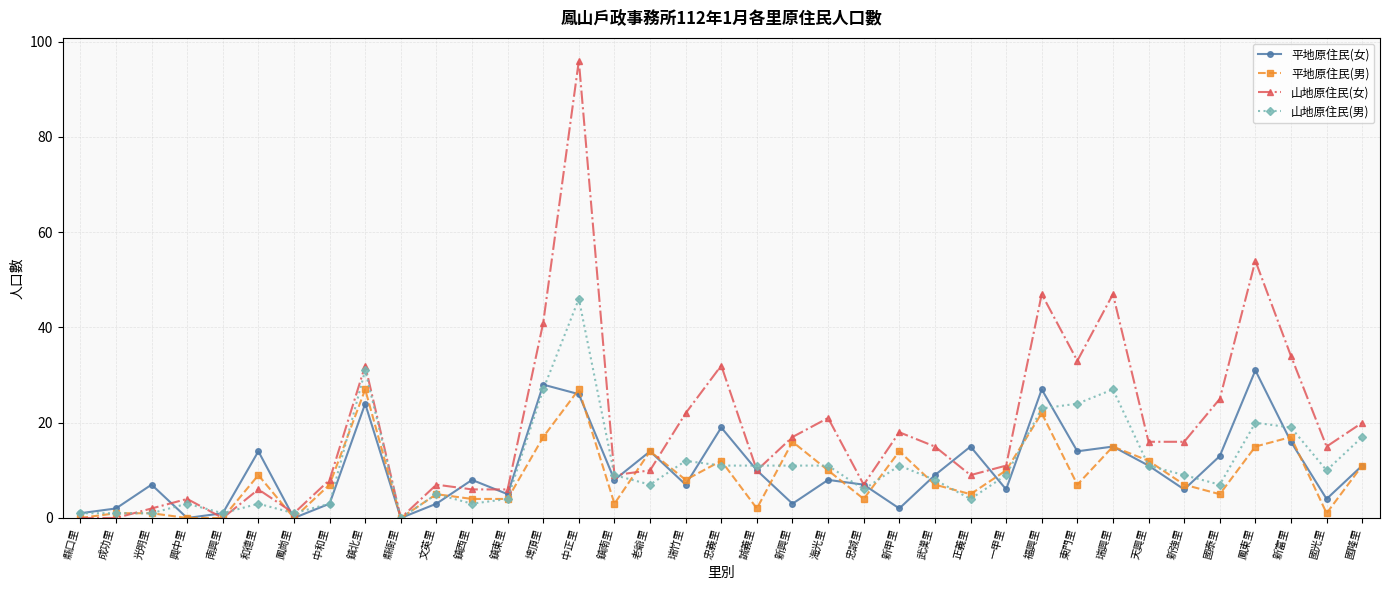

Reading right to left, transcribe all the data shown in this chart.

平地原住民(女): 11	4	16	31	13	6	11	15	14	27	6	15	9	2	7	8	3	10	19	7	14	8	26	28	5	8	3	0	24	3	0	14	1	0	7	2	1
平地原住民(男): 11	1	17	15	5	7	12	15	7	22	10	5	7	14	4	10	16	2	12	8	14	3	27	17	4	4	5	0	27	7	0	9	0	0	1	1	0
山地原住民(女): 20	15	34	54	25	16	16	47	33	47	11	9	15	18	7	21	17	10	32	22	10	9	96	41	6	6	7	0	32	8	1	6	0	4	2	0	0
山地原住民(男): 17	10	19	20	7	9	11	27	24	23	9	4	8	11	6	11	11	11	11	12	7	9	46	27	4	3	5	0	31	3	1	3	1	3	1	1	1